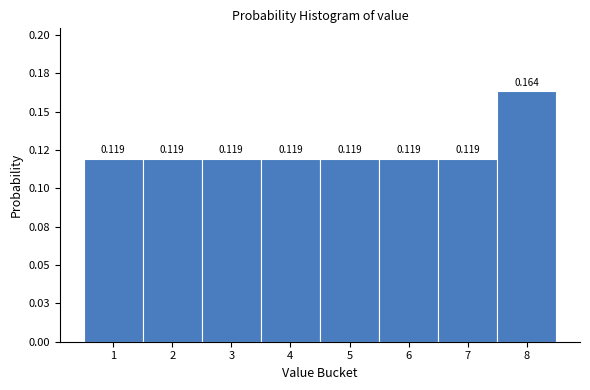

Does the chart contain any negative values?

No